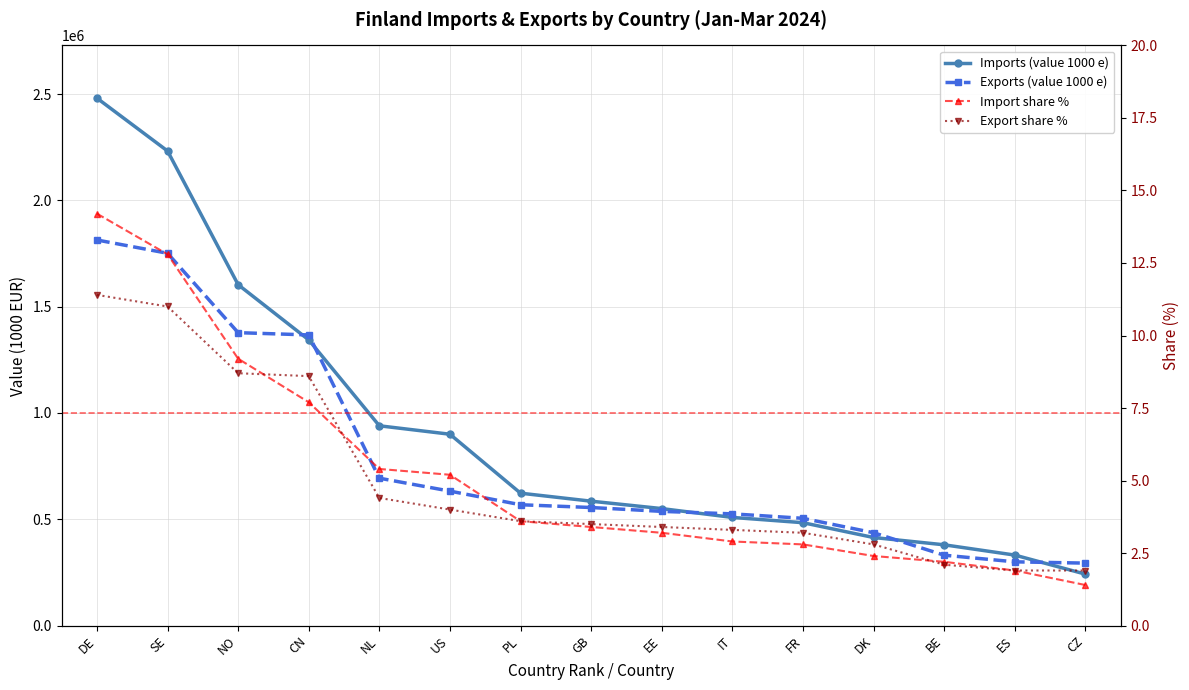

True or false: Imports (value 1000 e) and Export share % intersect in this chart.

False